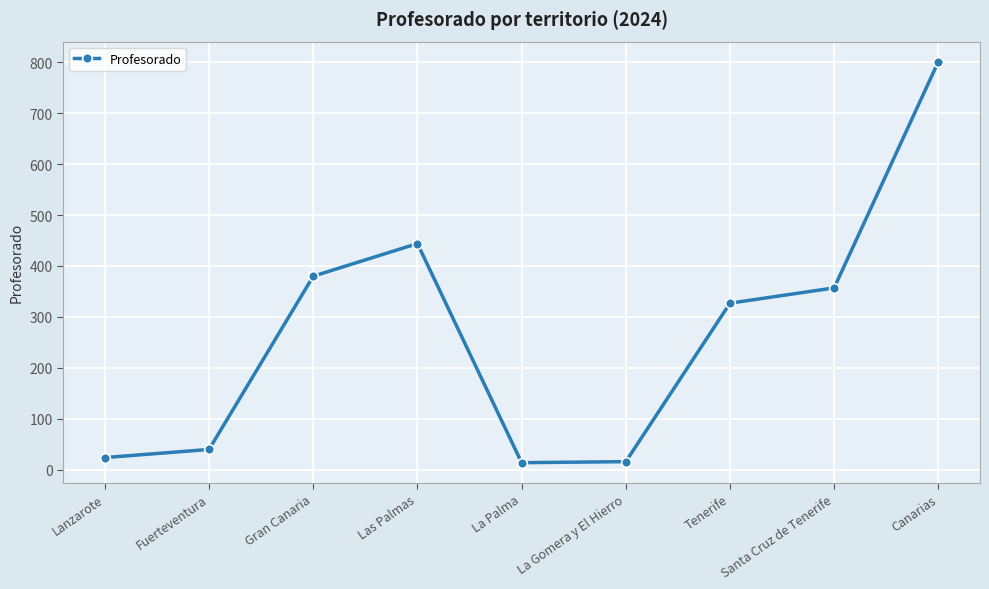

Which has a higher value, Tenerife or La Gomera y El Hierro?

Tenerife